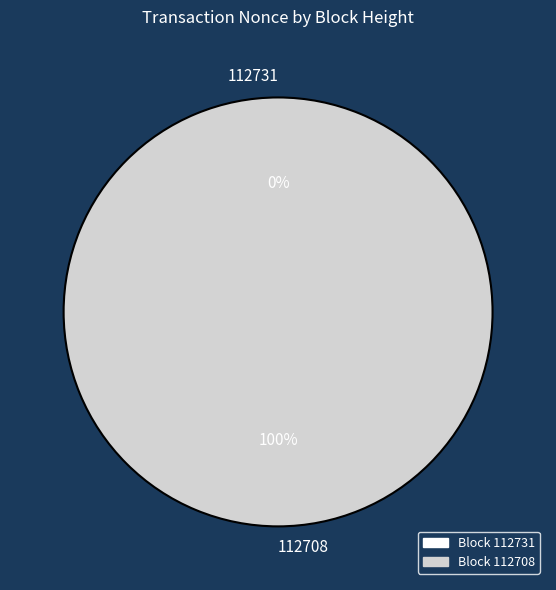

Which slice is the largest?

112708